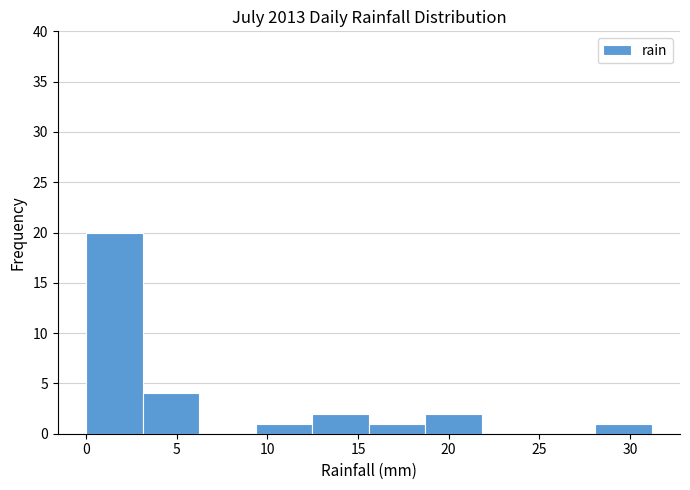

Reading left to right, transcribe this chart: for each bar, give the range it covers on the x-axis and its height. Neither the bar edges nor the heights are printed on the chart, so give them approximately, as read against the axes.

0.0 to 3.0: 20
3.0 to 6.0: 4
6.0 to 9.5: 0
9.5 to 12.5: 1
12.5 to 15.5: 2
15.5 to 18.5: 1
18.5 to 22.0: 2
22.0 to 25.0: 0
25.0 to 28.0: 0
28.0 to 31.0: 1